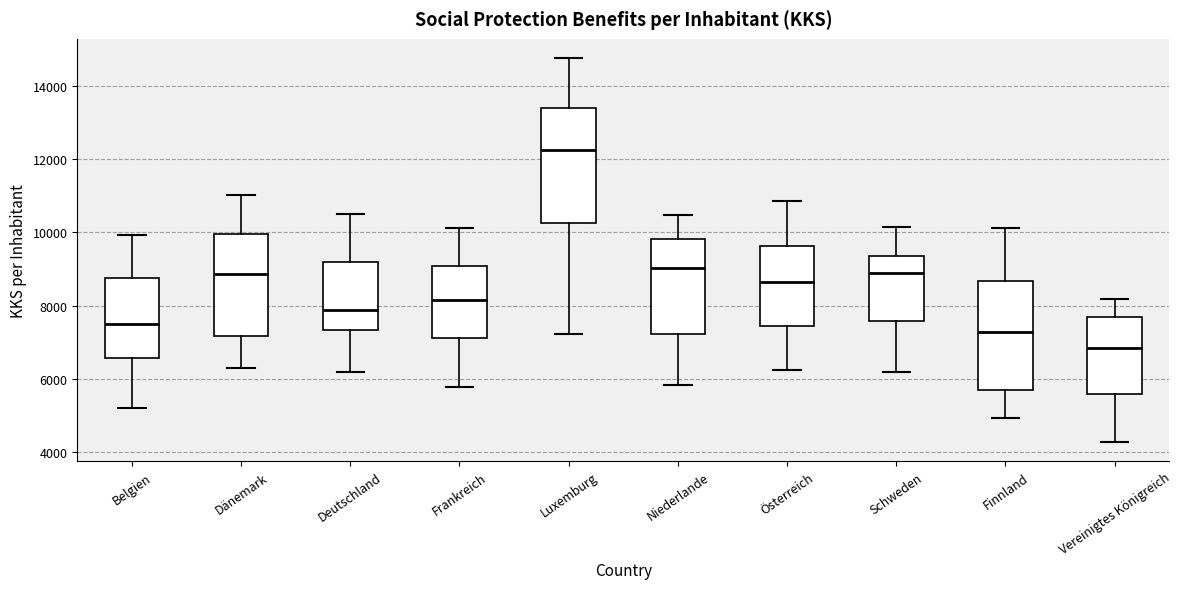

Reading left to right, transcribe this box plot: for each box, give where its median line is, the range the box spans, and where its two whiskers end, as read against the y-axis. The values are not printed on the chart, so give them approximately, as read against the axis.

Belgien: median 7400, box 6600 to 8800, whiskers 5200 to 10000
Dänemark: median 8800, box 7200 to 10000, whiskers 6200 to 11000
Deutschland: median 7800, box 7400 to 9200, whiskers 6200 to 10400
Frankreich: median 8200, box 7200 to 9000, whiskers 5800 to 10200
Luxemburg: median 12200, box 10200 to 13400, whiskers 7200 to 14800
Niederlande: median 9000, box 7200 to 9800, whiskers 5800 to 10400
Österreich: median 8600, box 7400 to 9600, whiskers 6200 to 10800
Schweden: median 8800, box 7600 to 9400, whiskers 6200 to 10200
Finnland: median 7200, box 5600 to 8600, whiskers 5000 to 10200
Vereinigtes Königreich: median 6800, box 5600 to 7600, whiskers 4200 to 8200